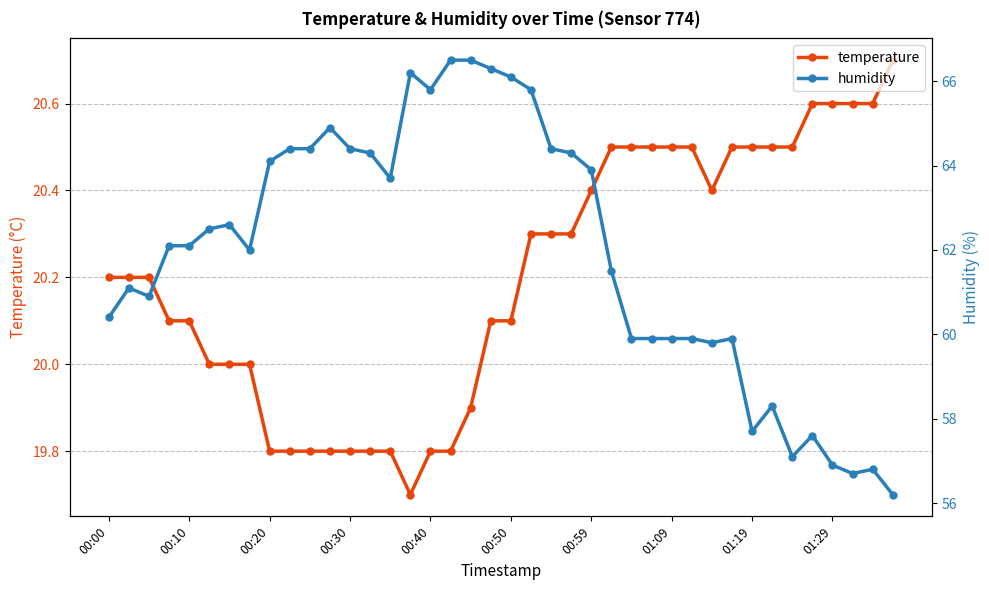

True or false: humidity and temperature intersect in this chart.

False